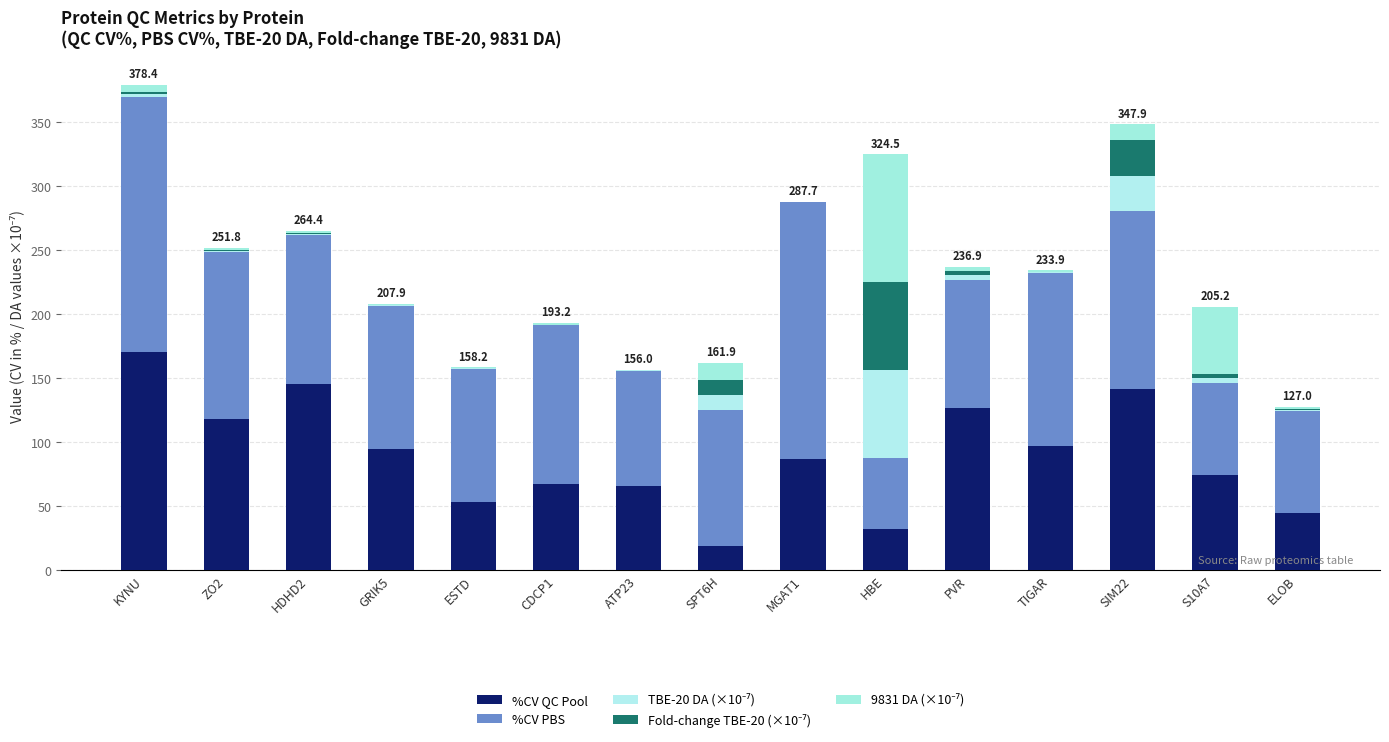

What is the label of the 13th bar from the left?

SIM22